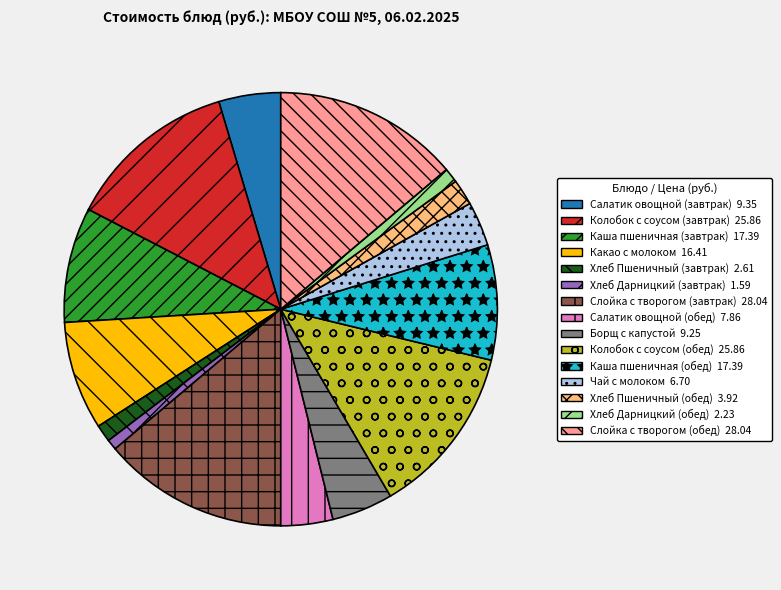

Is there any slice that represents more than half of the pie?

No